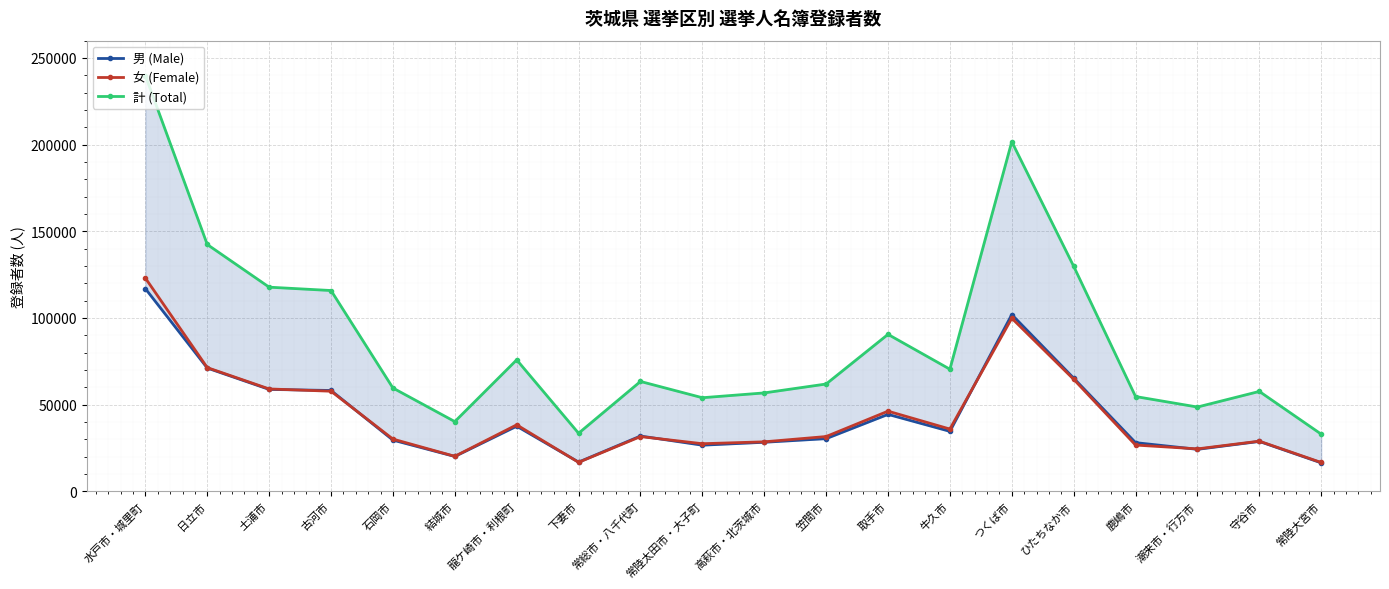

Rank the series by their maximum value, from highest to lowest.

計 (Total), 女 (Female), 男 (Male)